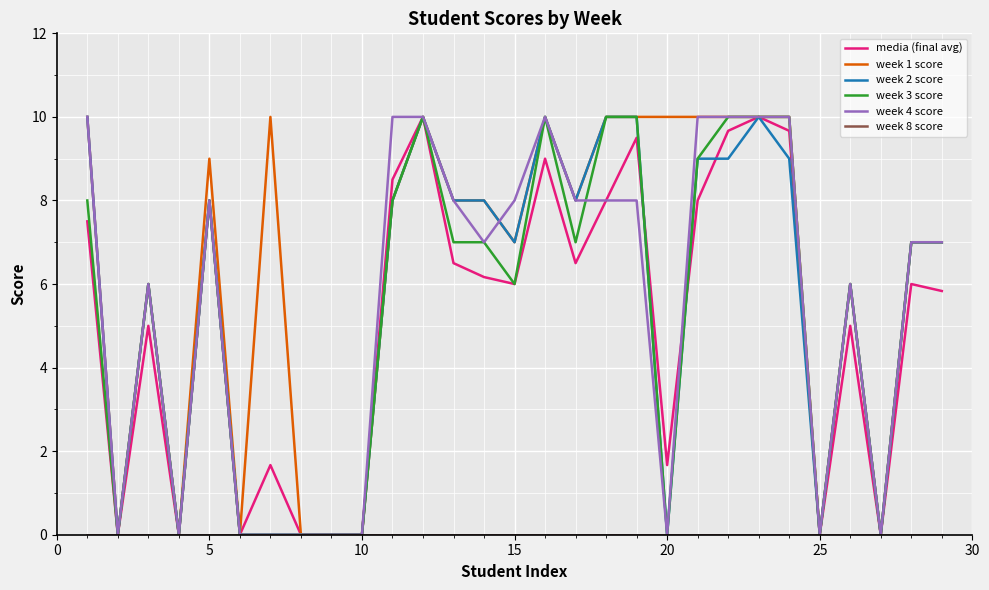

Which series has the largest total across all categories?

week 1 score